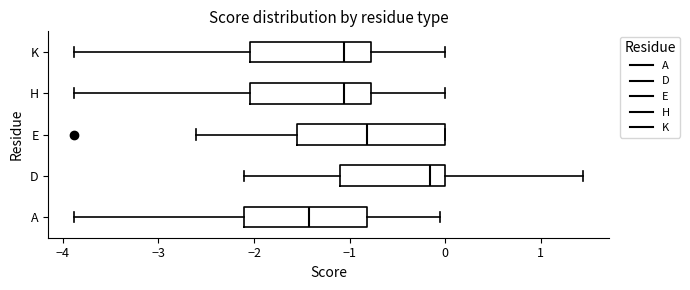

Comparing the boxes themselves (not the whiskers), which one is the widest?

E